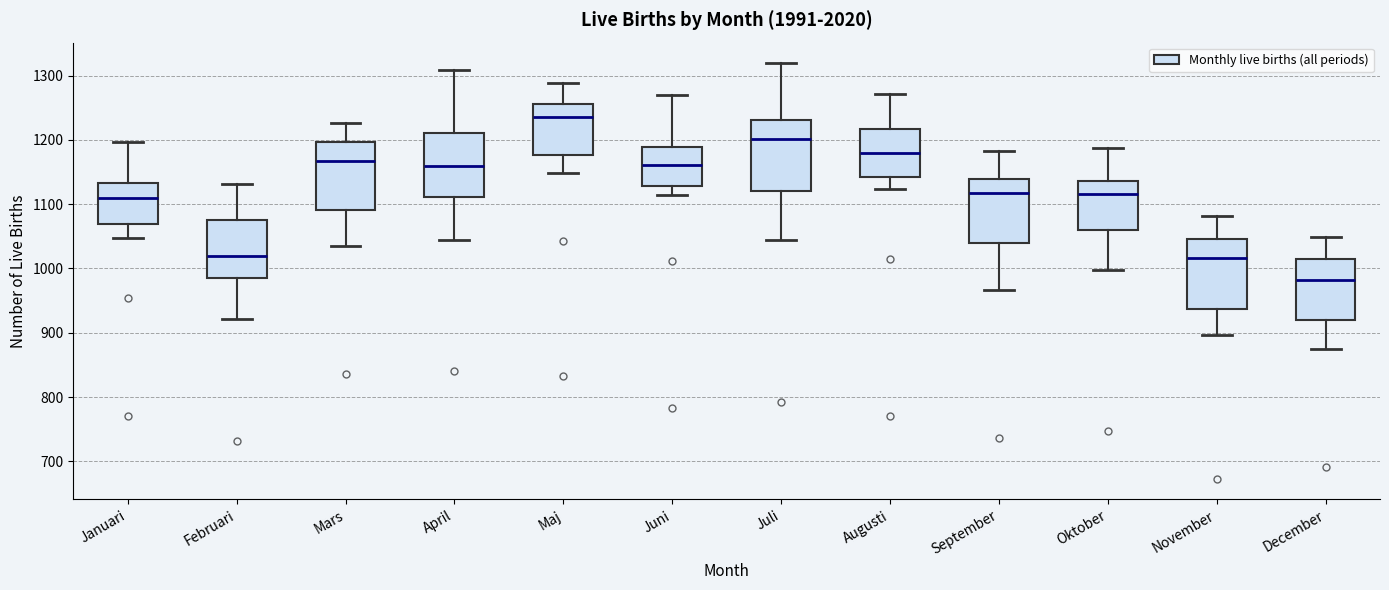

Which box's median line is the lowest?

December